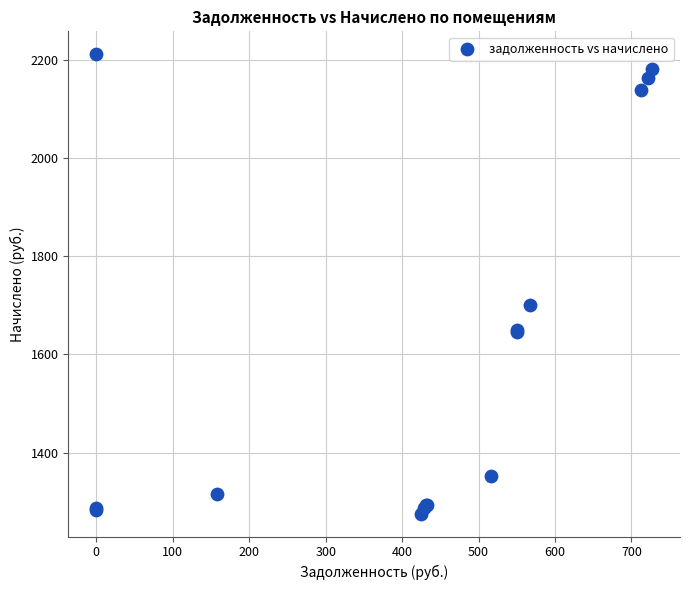

What Y value in the scatter plot is closest to 1743?

1701.0